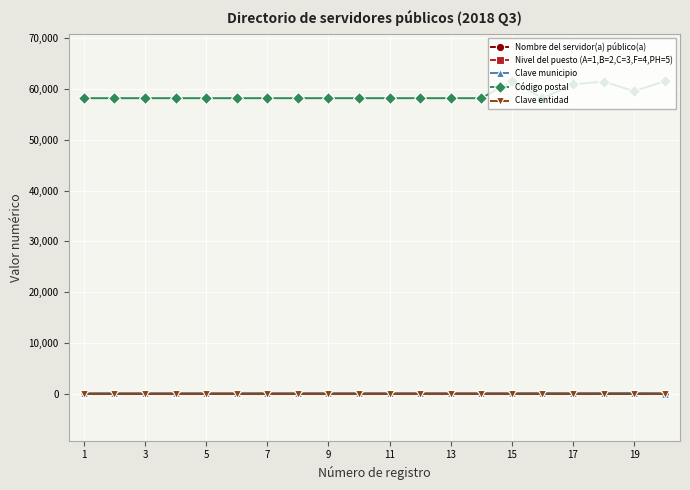

What is the maximum value shown in the chart?

61600